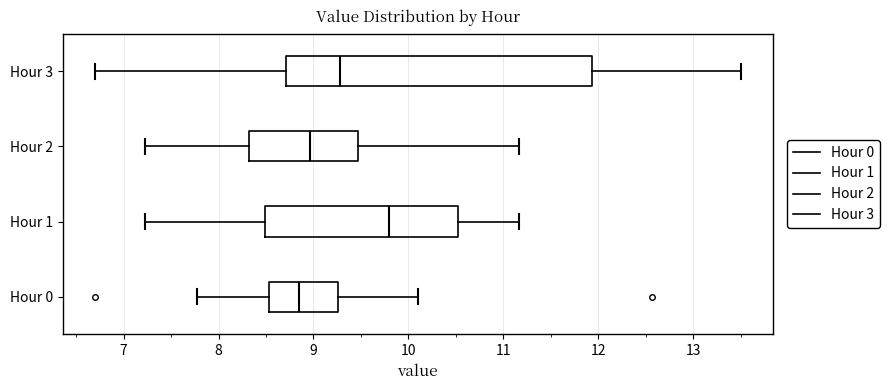

Which box's median line is the furthest to the left?

Hour 0